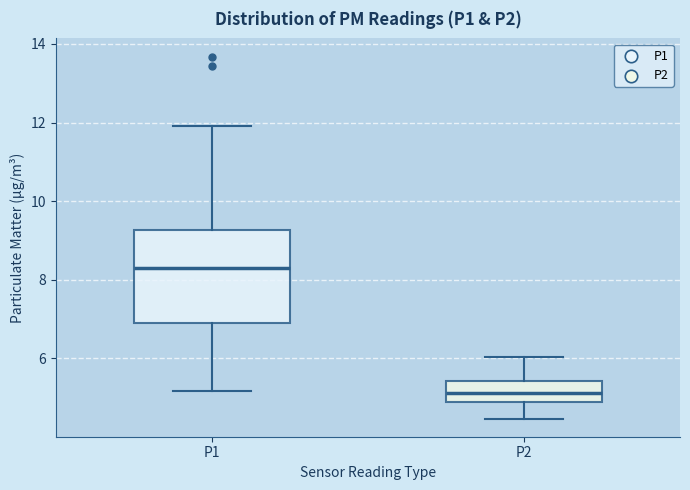

Which box has the lowest median line?

P2